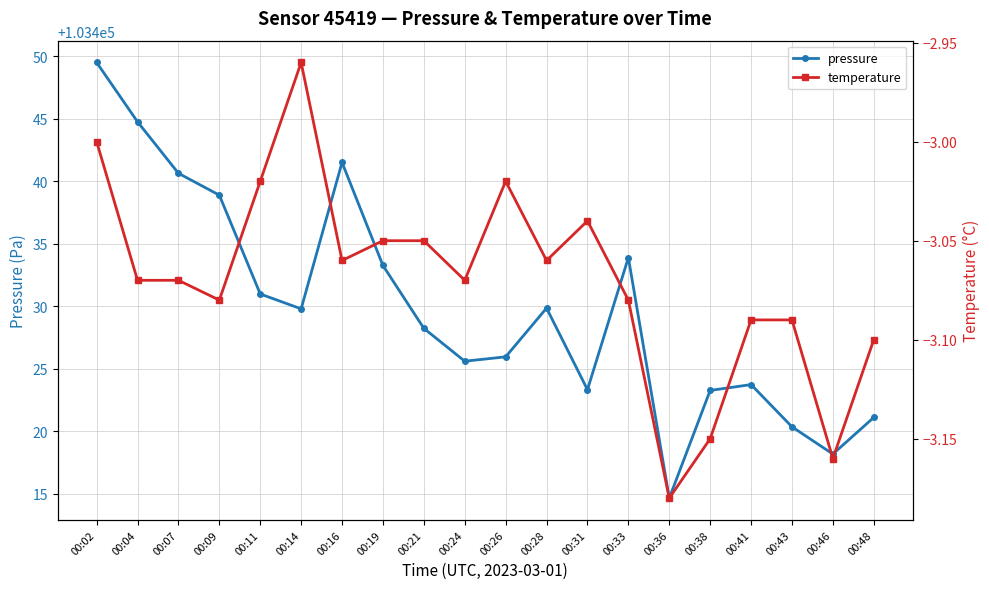

Which series changed the most between 00:41 and 00:46?

pressure